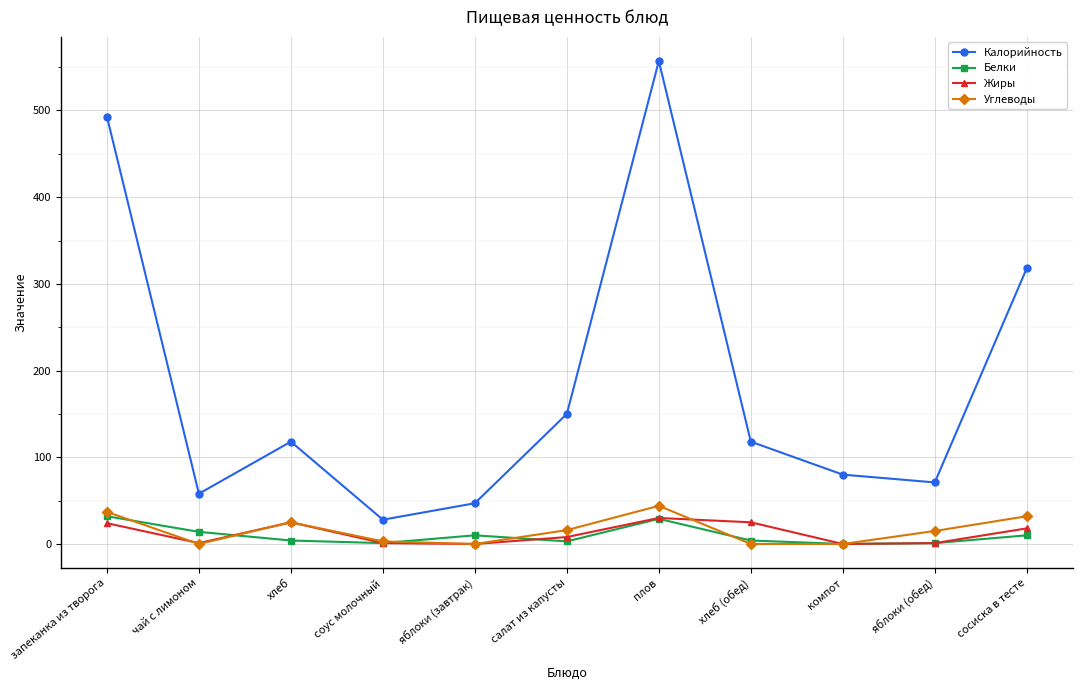

What is the difference between the highest and lowest values at чай с лимоном?

58